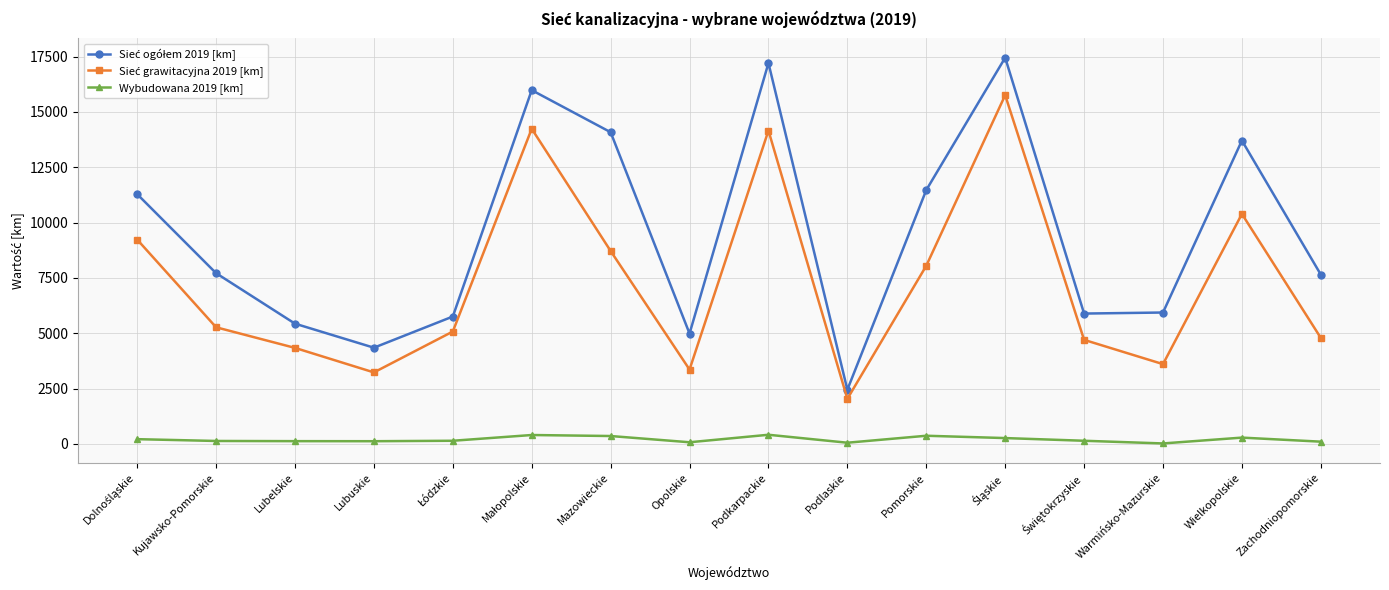

What is the maximum value for Wybudowana 2019 [km]?

413.9